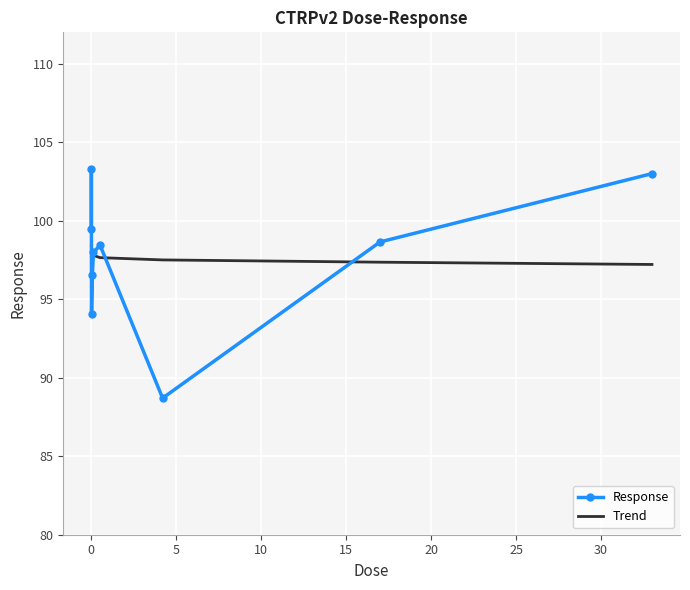

List the series in order of their peak value, highest first.

Response, Trend